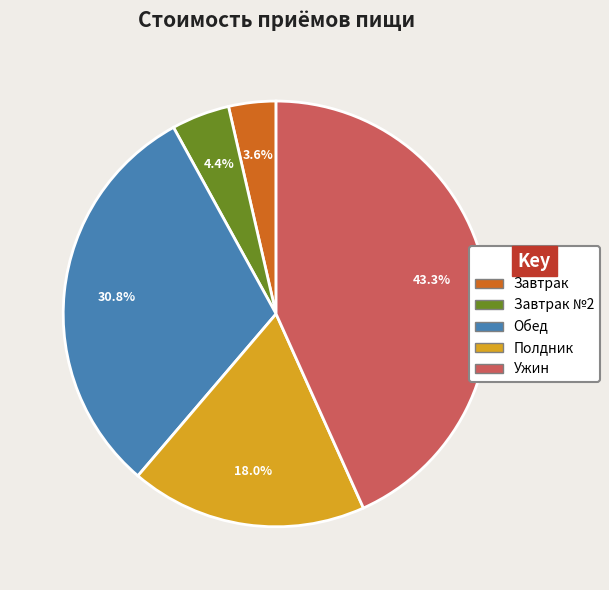

What is the smallest slice in the pie chart?

Завтрак